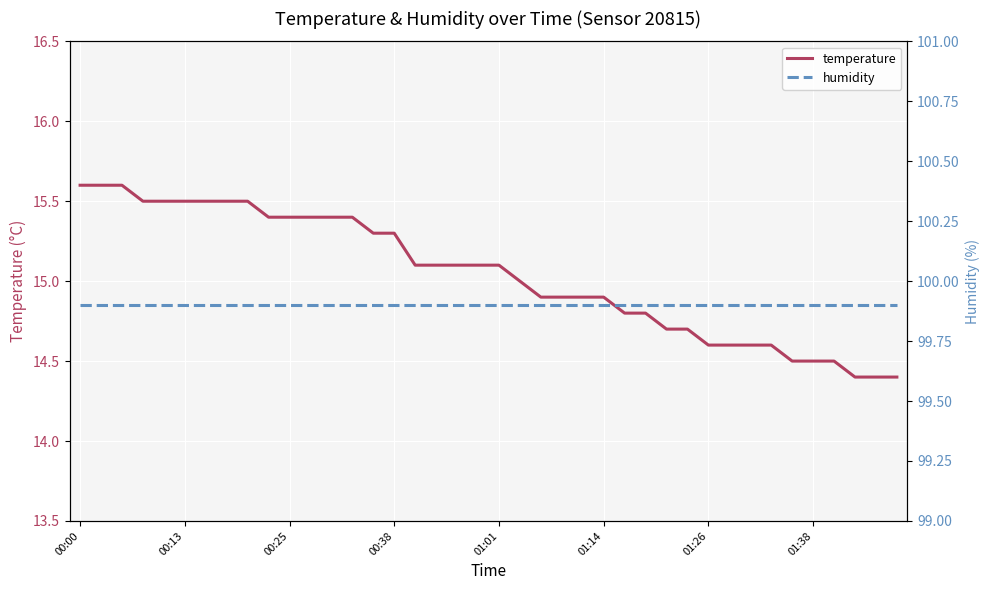

Is the value of humidity at 9 greater than the value of temperature at 00:00?

Yes